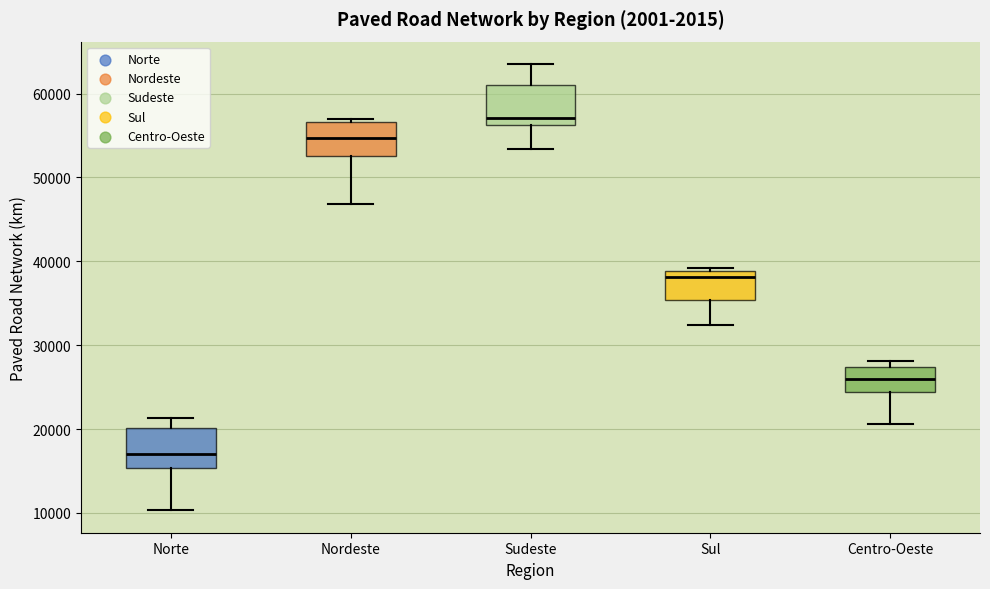

Where is the upper edge of the box for Sul on the y-axis? The values are not printed on the chart, so give them approximately, as read against the axis.

39000